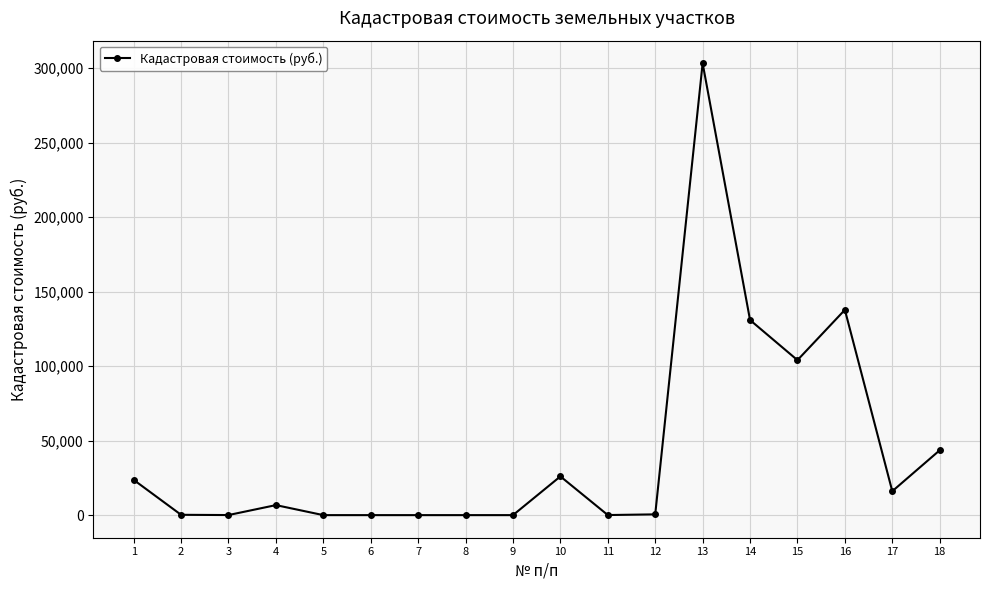

Is this an area chart (filled region under the line)?

No